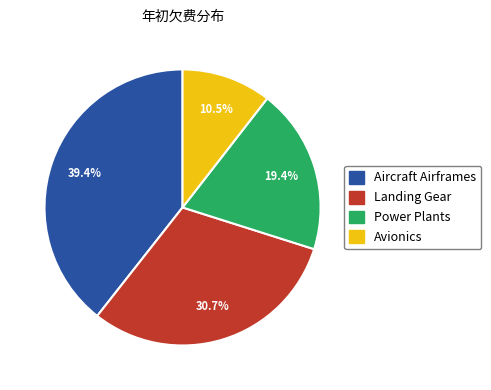

Which category has the biggest portion of the pie?

Aircraft Airframes